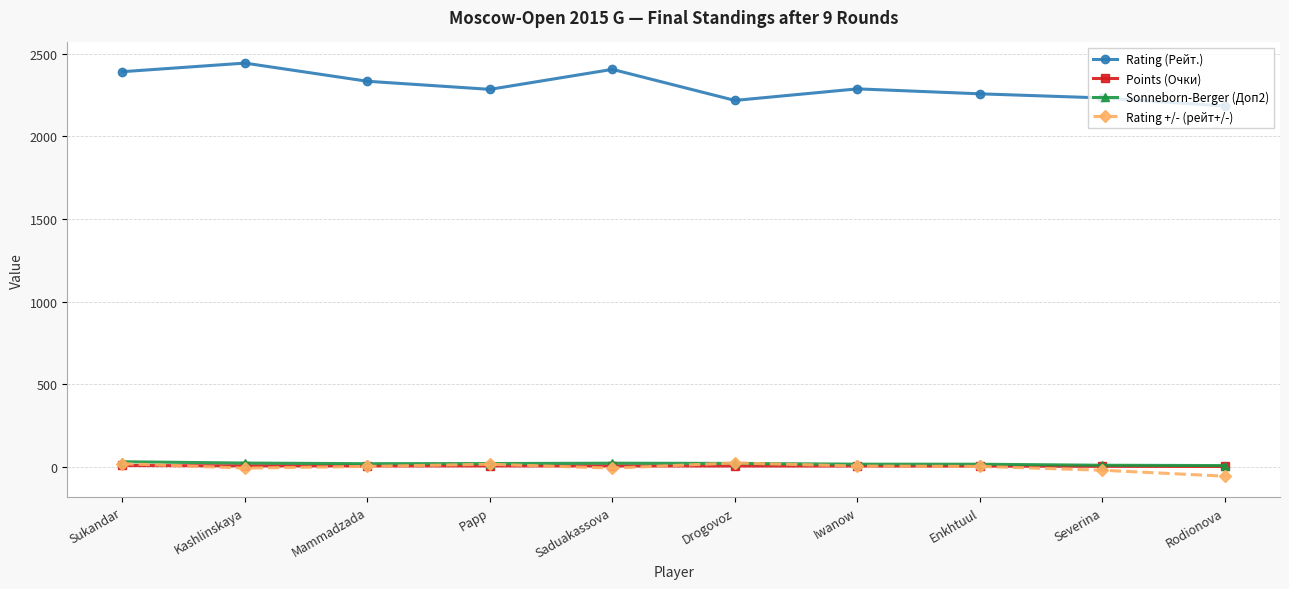

What is the difference between the second highest and minimum values in the Rating +/- (рейт+/-) series?

75.5